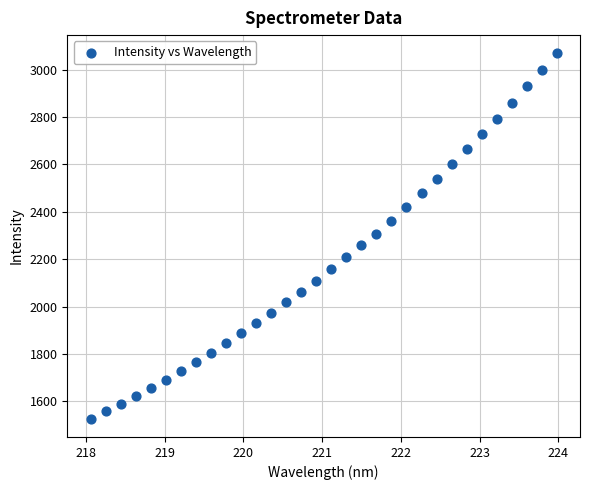

What is the range of Y values (max minus min)?

1541.9